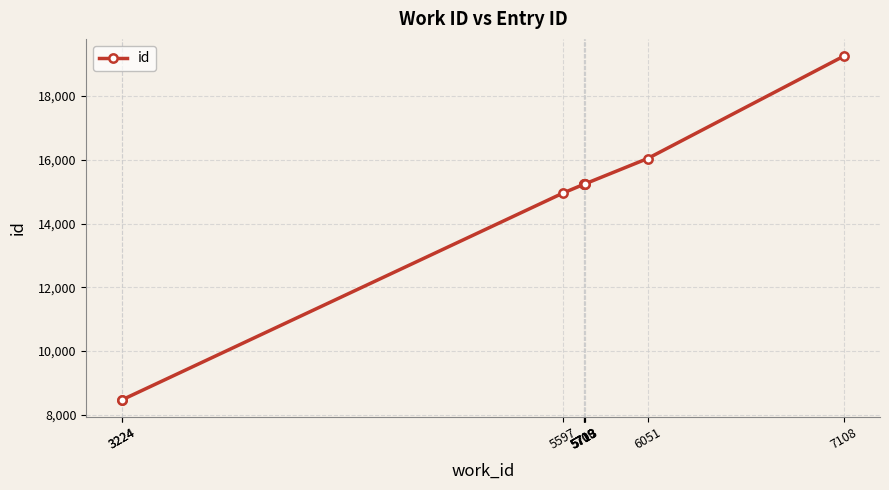

Where is the data nearest to the value 13862?

5597